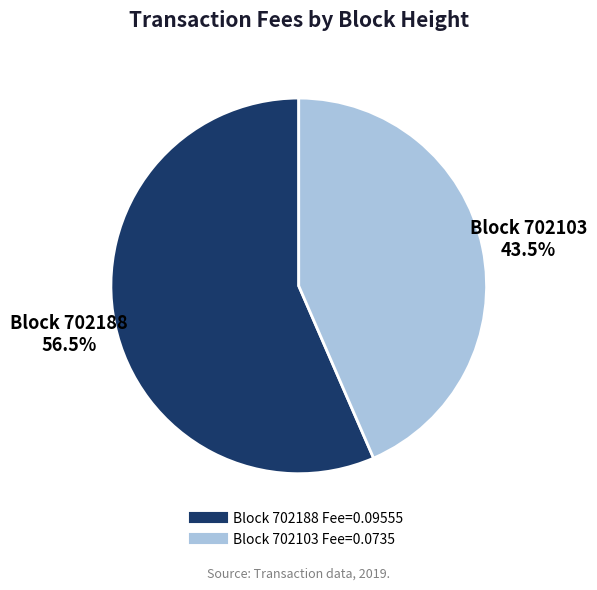

Does any single category account for the majority?

Yes